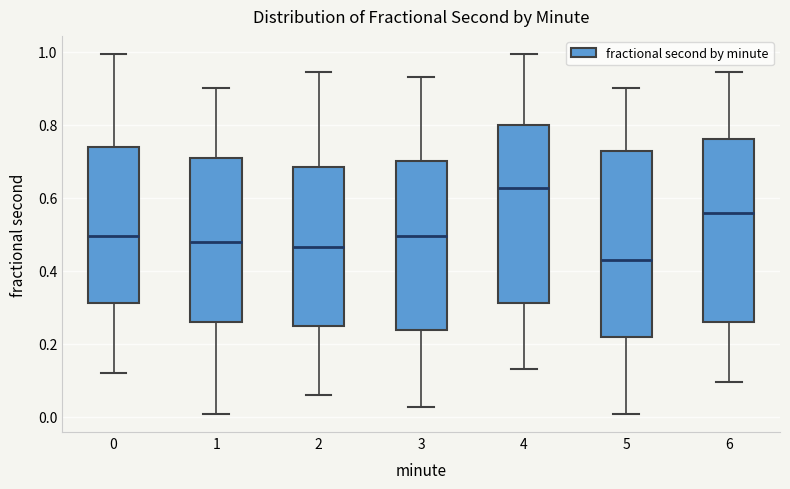

Reading left to right, read every box against the y-axis: the position of its median line, the range the box covers, and the ends of its whiskers. The values are not printed on the chart, so give them approximately, as read against the axis.

0: median 0.50, box 0.32 to 0.74, whiskers 0.12 to 1.00
1: median 0.48, box 0.26 to 0.70, whiskers 0.00 to 0.90
2: median 0.46, box 0.26 to 0.68, whiskers 0.06 to 0.94
3: median 0.50, box 0.24 to 0.70, whiskers 0.02 to 0.94
4: median 0.62, box 0.32 to 0.80, whiskers 0.14 to 1.00
5: median 0.44, box 0.22 to 0.72, whiskers 0.00 to 0.90
6: median 0.56, box 0.26 to 0.76, whiskers 0.10 to 0.94